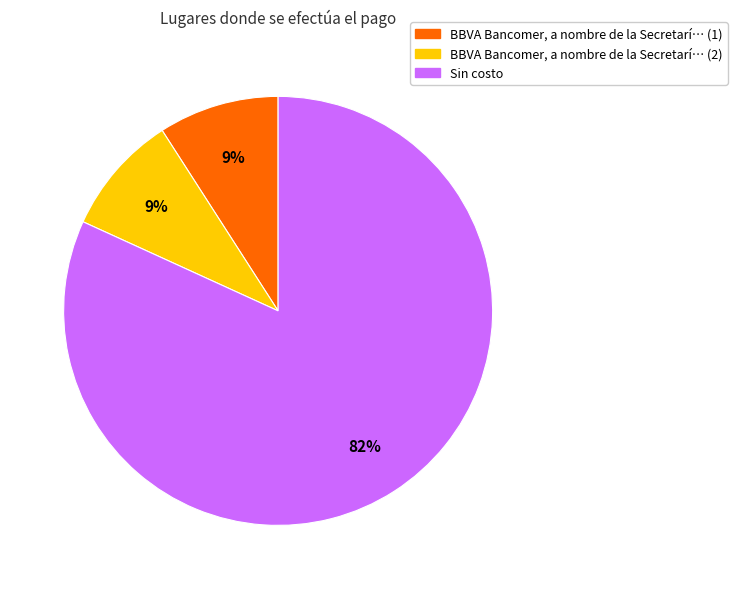

Is there any slice that represents more than half of the pie?

Yes